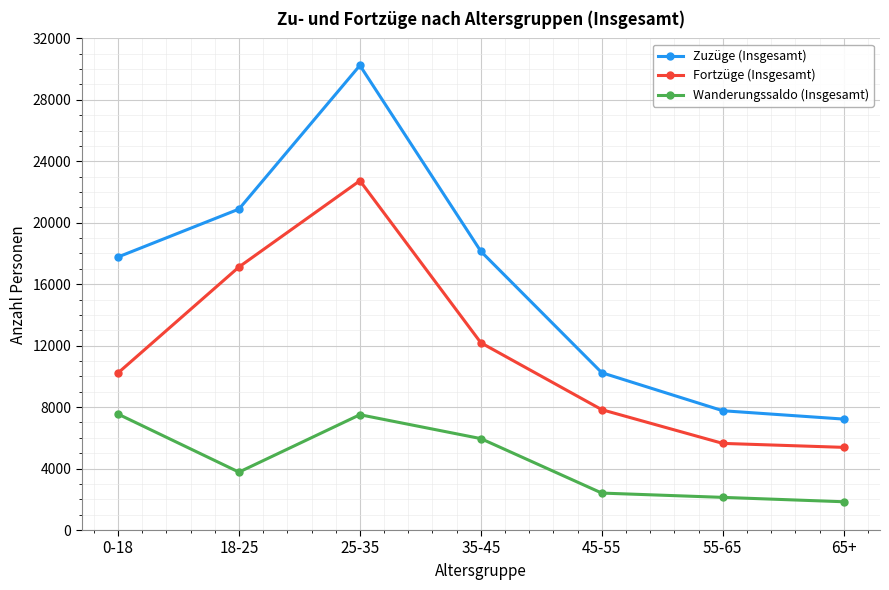

In Fortzüge (Insgesamt), how many points are higher than both neighbors (excluding endpoints)?

1